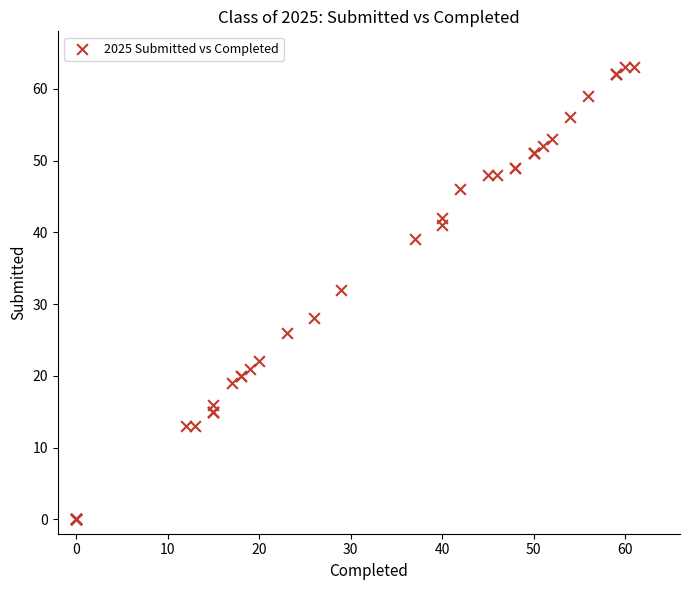

What Y value in the scatter plot is closest to 31?

32